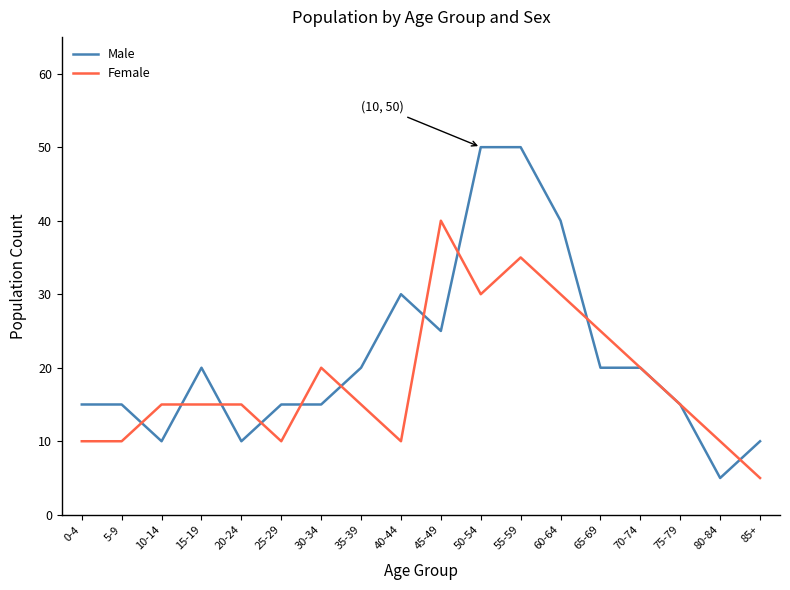

True or false: Female and Male cross at least once.

True